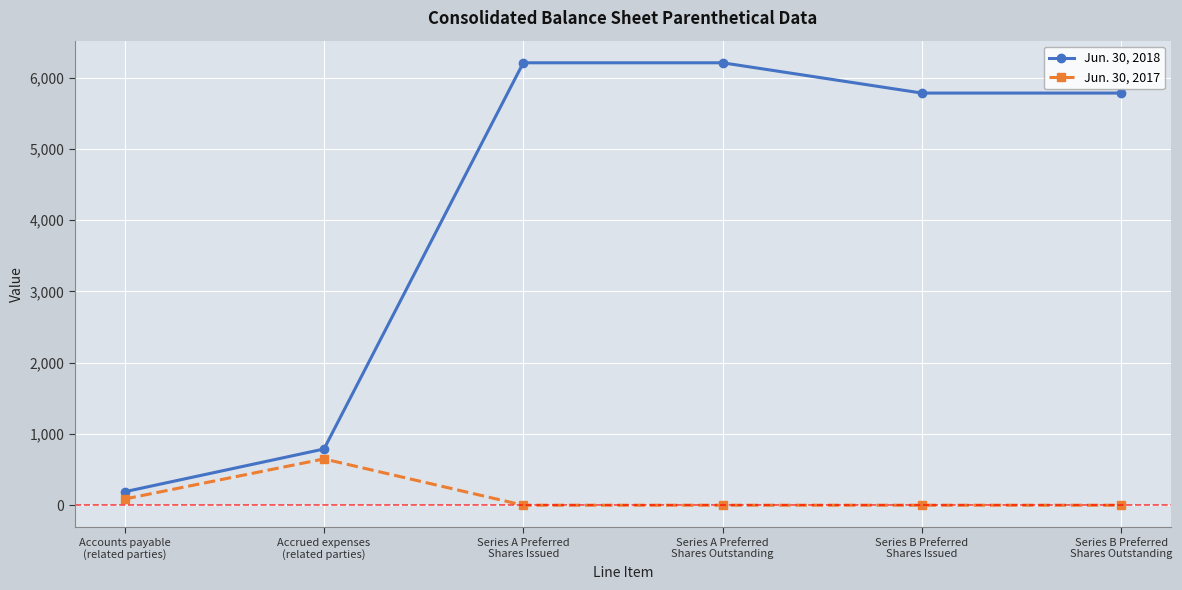

At how many categories does at least one series exceed 5005?

4